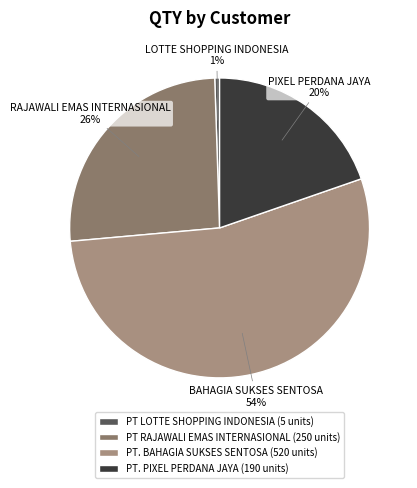

Is it true that PT. PIXEL PERDANA JAYA (190 units) is 34% of the pie?

False